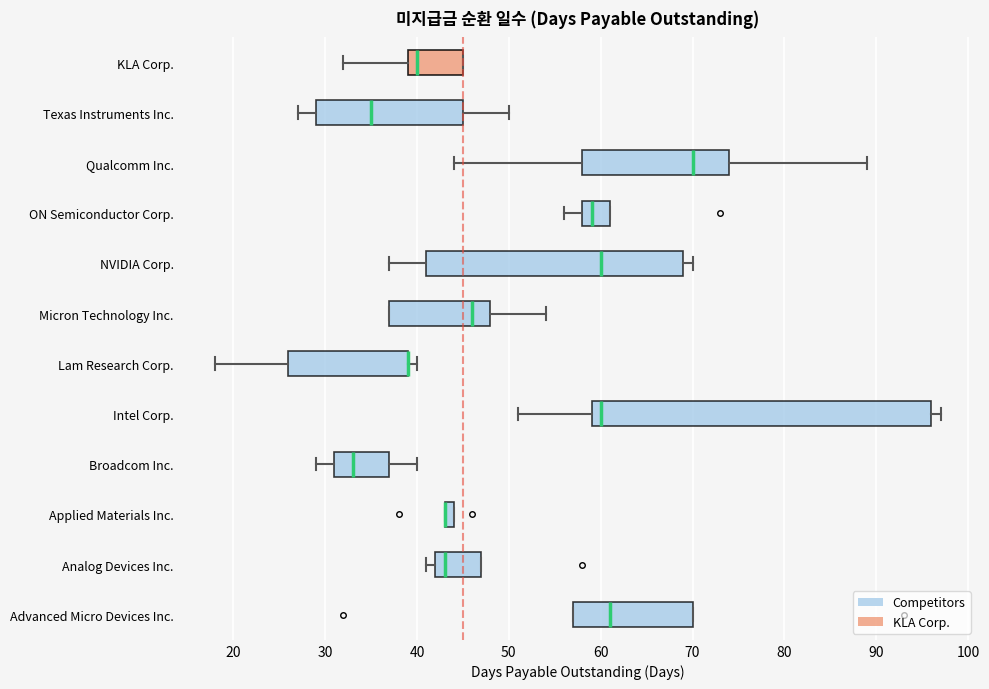

Where is the left edge of the box for Applied Materials Inc. on the x-axis? The values are not printed on the chart, so give them approximately, as read against the axis.

43